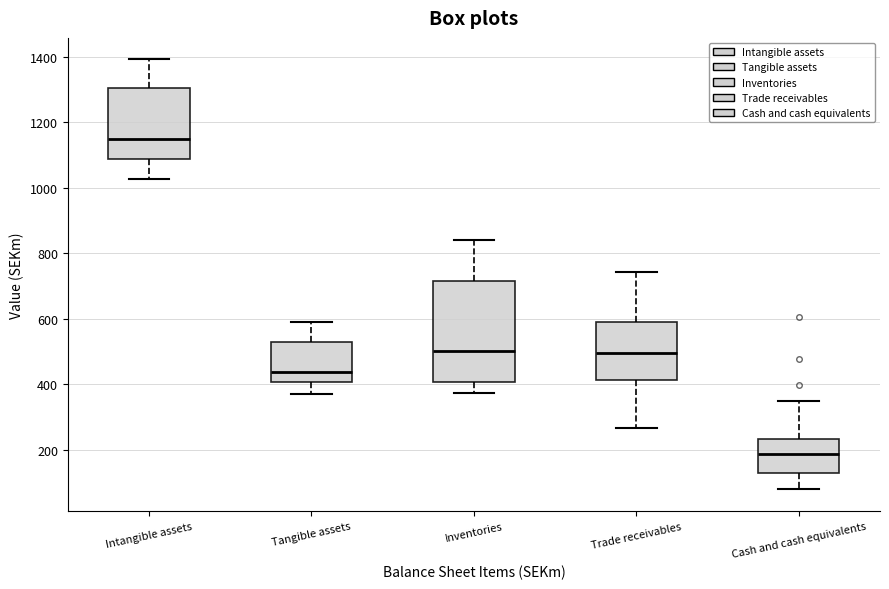

Reading left to right, transcribe this box plot: for each box, give where its median line is, the range the box spans, and where its two whiskers end, as read against the y-axis. The values are not printed on the chart, so give them approximately, as read against the axis.

Intangible assets: median 1140, box 1080 to 1300, whiskers 1020 to 1400
Tangible assets: median 440, box 400 to 540, whiskers 380 to 600
Inventories: median 500, box 400 to 720, whiskers 380 to 840
Trade receivables: median 500, box 420 to 600, whiskers 260 to 740
Cash and cash equivalents: median 180, box 120 to 240, whiskers 80 to 340